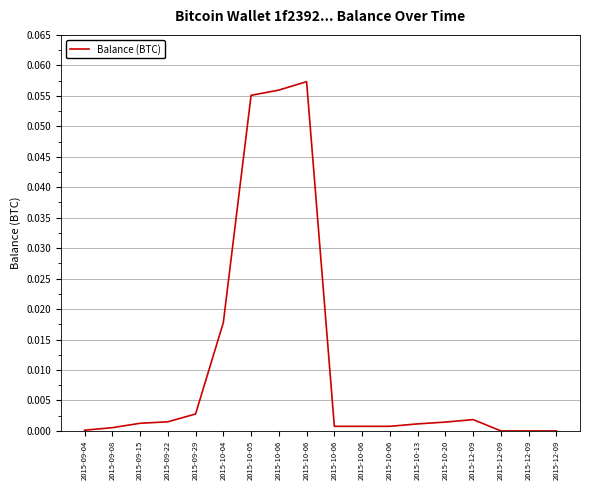

What is the difference between the maximum and minimum values?

0.1